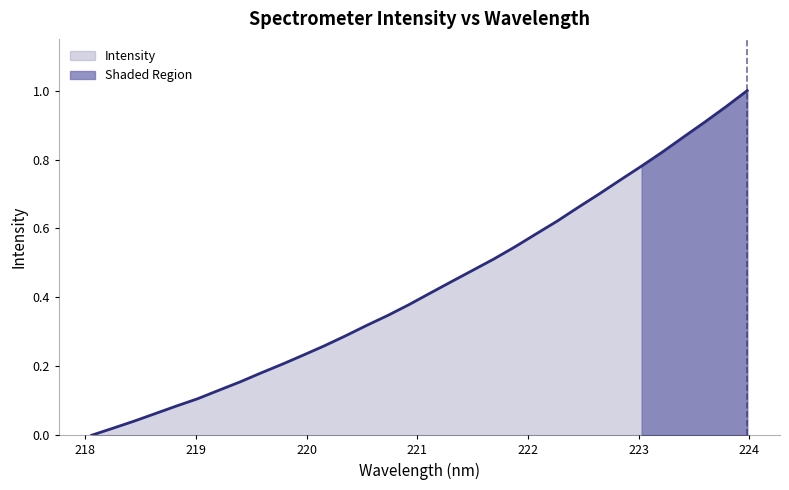

The value at 222.263 is 0.6. True or false?

True